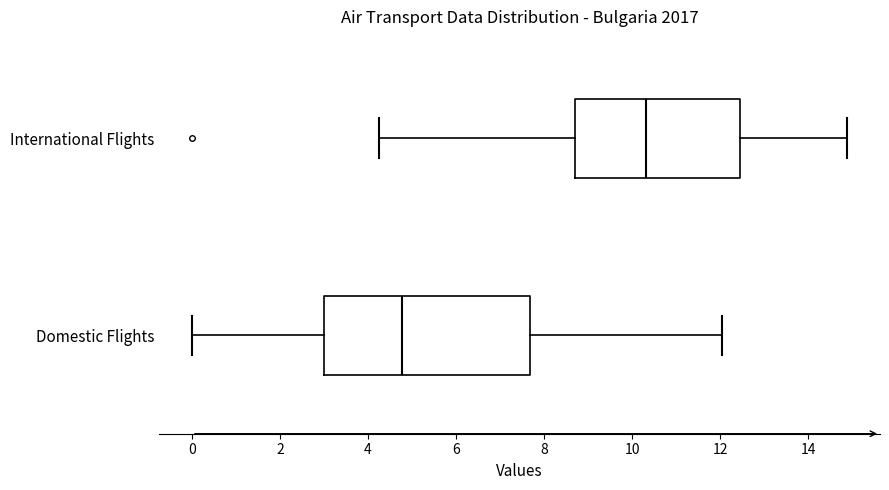

Reading bottom to top, transcribe this box plot: for each box, give where its median line is, the range the box spans, and where its two whiskers end, as read against the x-axis. The values are not printed on the chart, so give them approximately, as read against the axis.

Domestic Flights: median 4.8, box 3.0 to 7.6, whiskers 0.0 to 12.0
International Flights: median 10.4, box 8.6 to 12.4, whiskers 4.2 to 14.8